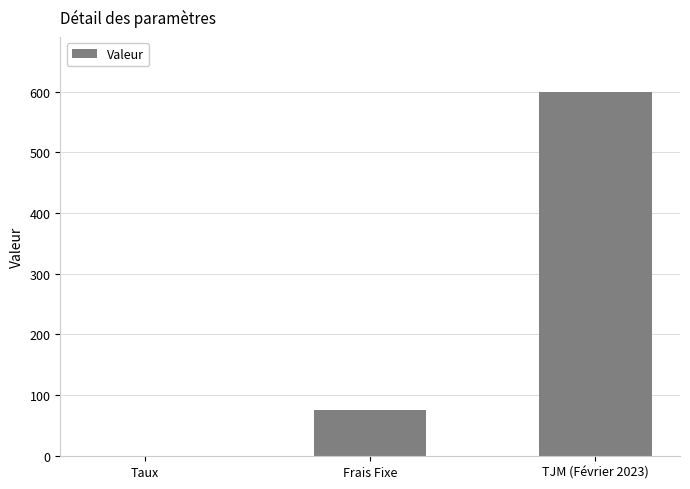

Reading left to right, what are all the values shown in this chart?

Taux=0.1	Frais Fixe=75.0	TJM (Février 2023)=600.0